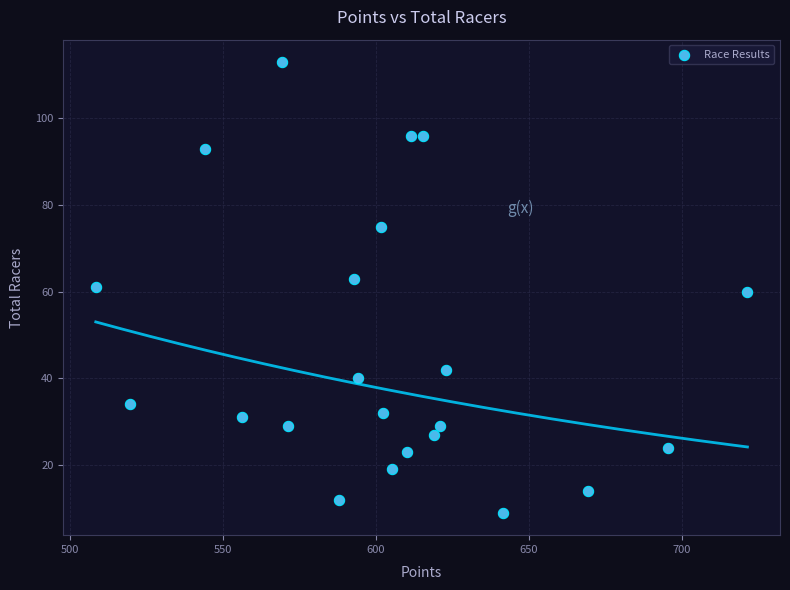

What is the range of Y values (max minus min)?

104